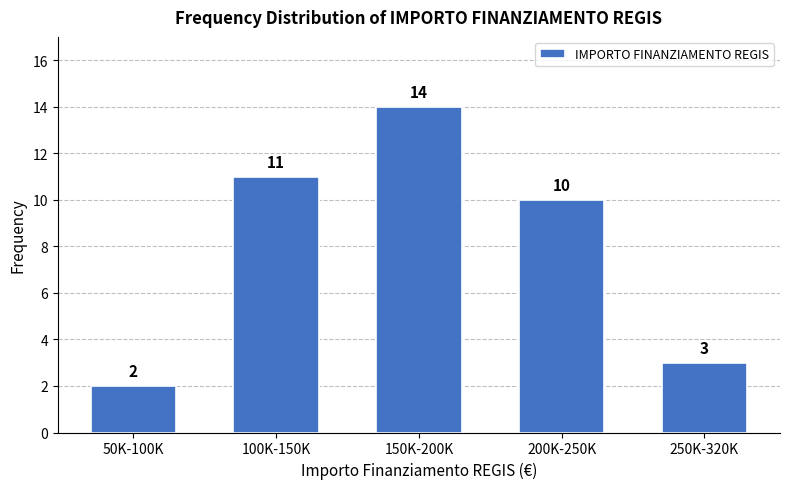

Reading left to right, extract all data points from this chart.

2	11	14	10	3